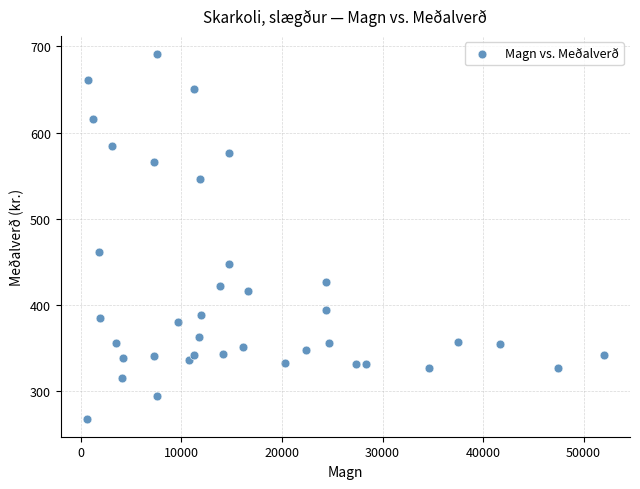

What Y value in the scatter plot is closest to 479?

461.9